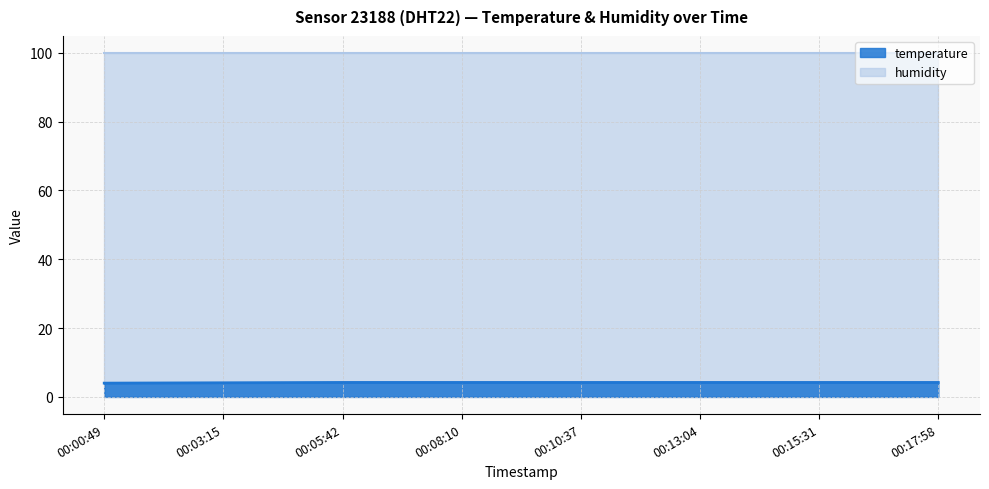

Rank the categories by value from lowest to highest.

00:00:49, 00:03:15, 00:05:42, 00:08:10, 00:10:37, 00:13:04, 00:15:31, 00:17:58